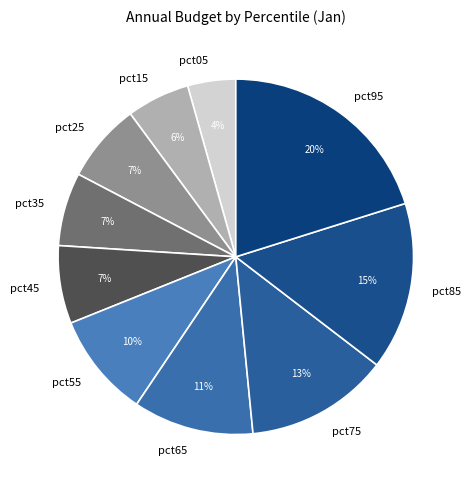

To the nearest percent, what is the average slice percentage?

10%